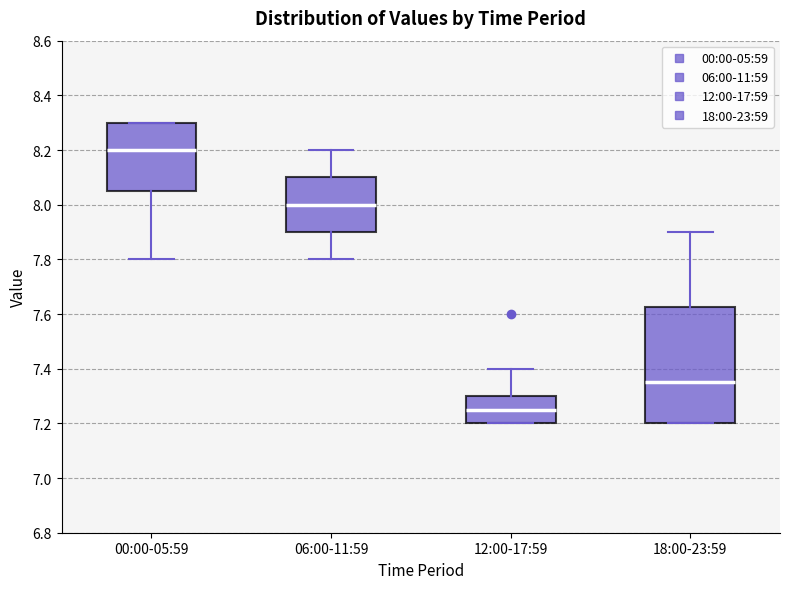

Where does the upper whisker of the box for 06:00-11:59 end on the y-axis? The values are not printed on the chart, so give them approximately, as read against the axis.

8.20